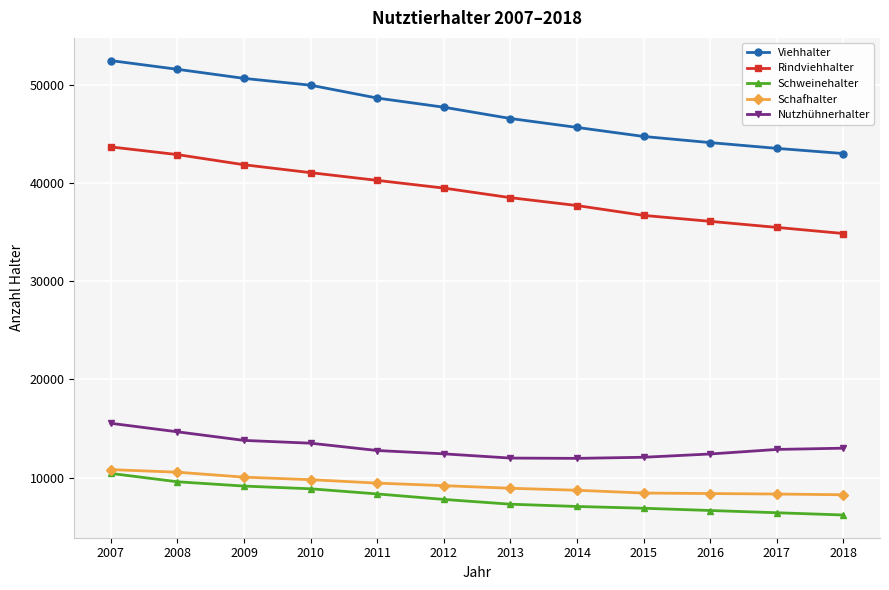

Is the value of Rindviehhalter at 2016 greater than the value of Nutzhühnerhalter at 2011?

Yes